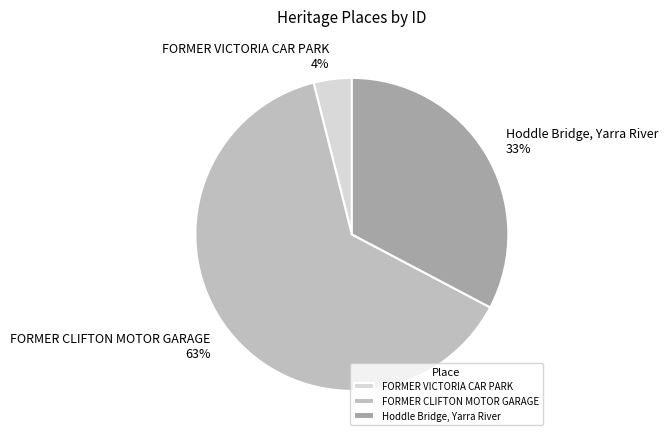

Combined, do FORMER VICTORIA CAR PARK and FORMER CLIFTON MOTOR GARAGE account for over 50%?

Yes